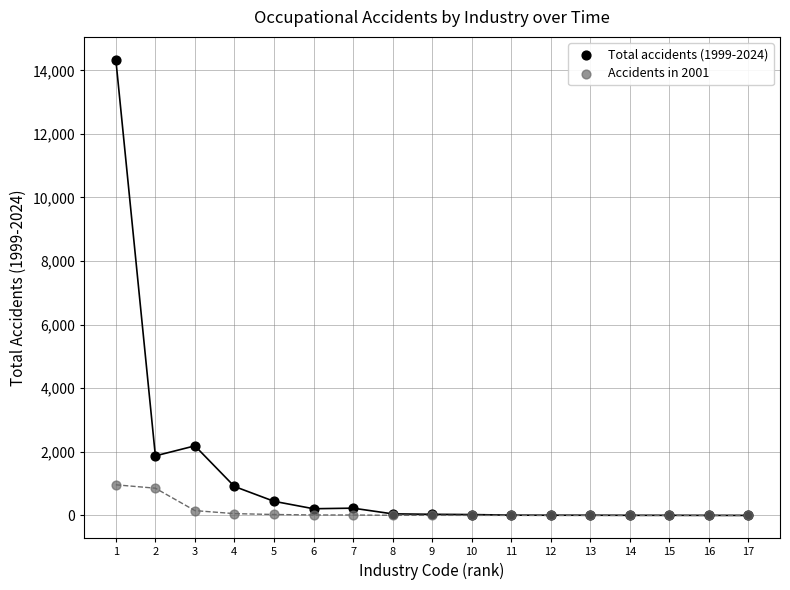

Across all series, what Y value is closest to 7167?

2188